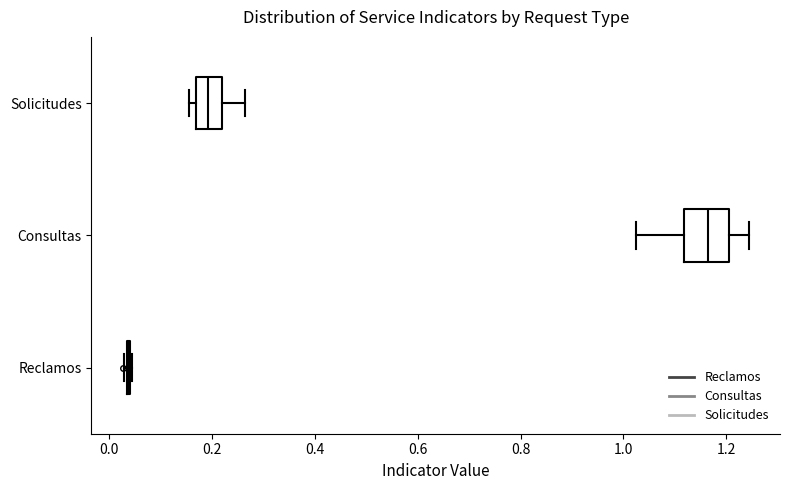

Reading bottom to top, transcribe this box plot: for each box, give where its median line is, the range the box spans, and where its two whiskers end, as read against the x-axis. The values are not printed on the chart, so give them approximately, as read against the axis.

Reclamos: box collapsed to a line at 0.04, whiskers 0.02 to 0.04
Consultas: median 1.16, box 1.12 to 1.20, whiskers 1.02 to 1.24
Solicitudes: median 0.20, box 0.16 to 0.22, whiskers 0.16 (just left of the box's left edge) to 0.26